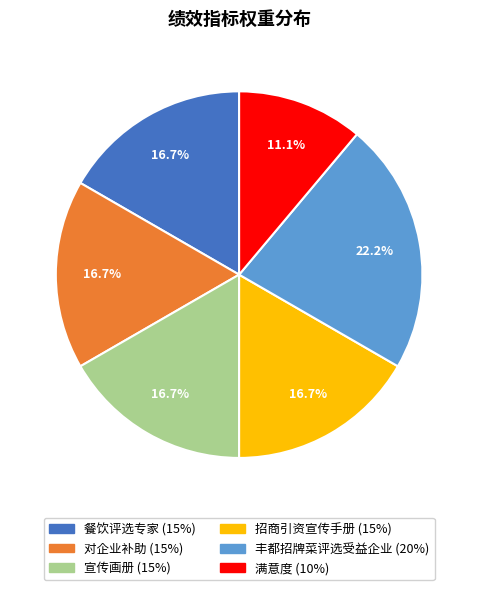

To the nearest percent, what portion does 丰都招牌菜评选受益企业 represent?

22%